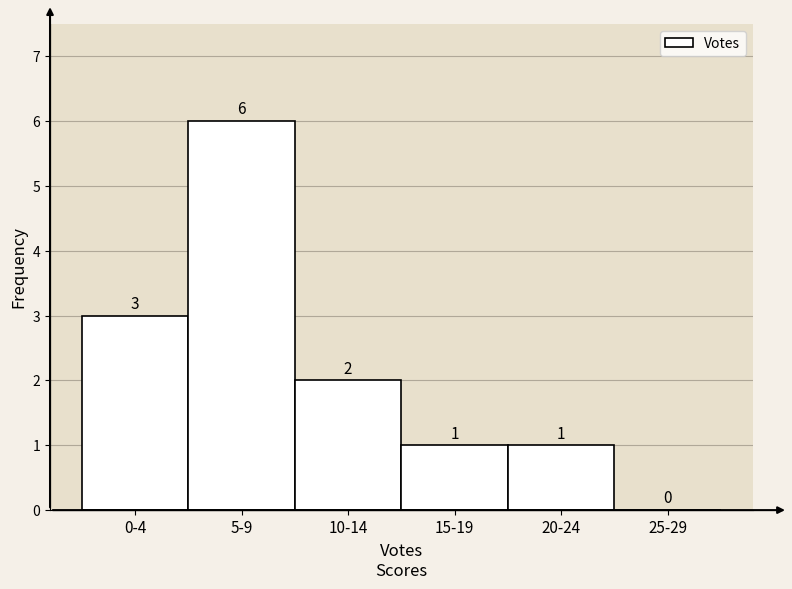

Reading right to left, list all the values displayed in this chart.

25-29=0	20-24=1	15-19=1	10-14=2	5-9=6	0-4=3